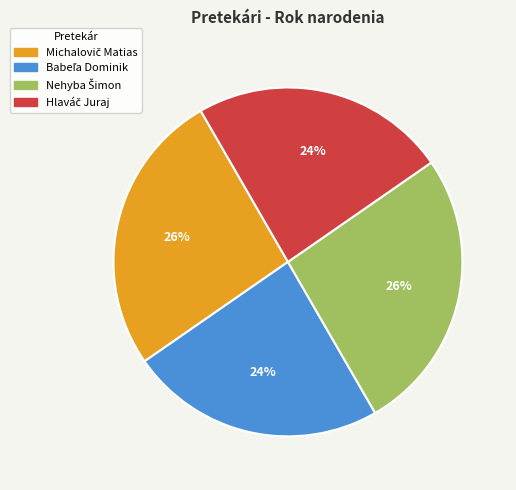

How many slices are in this pie chart?

4